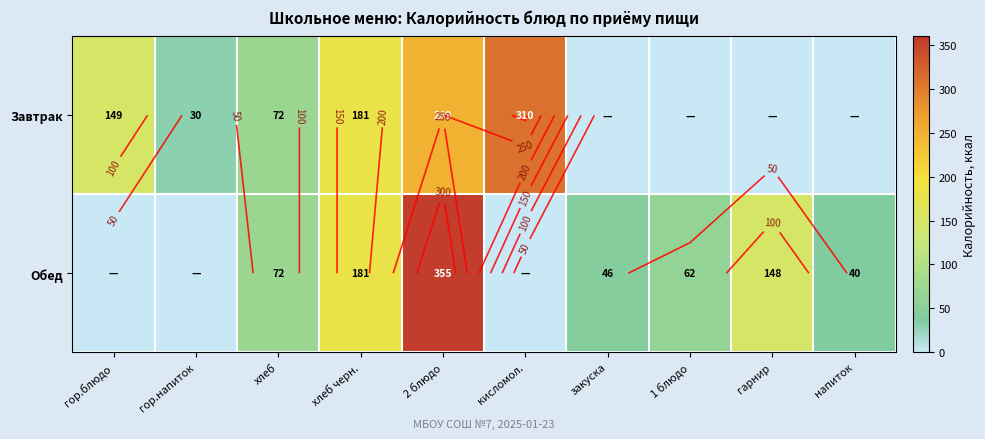

What is the sum of all Завтрак values?

991.0